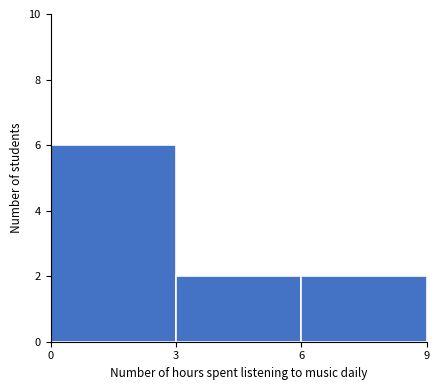

How tall is the bar that spans 0 to 3 on the x-axis? The values are not printed on the chart, so give them approximately, as read against the axis.

6